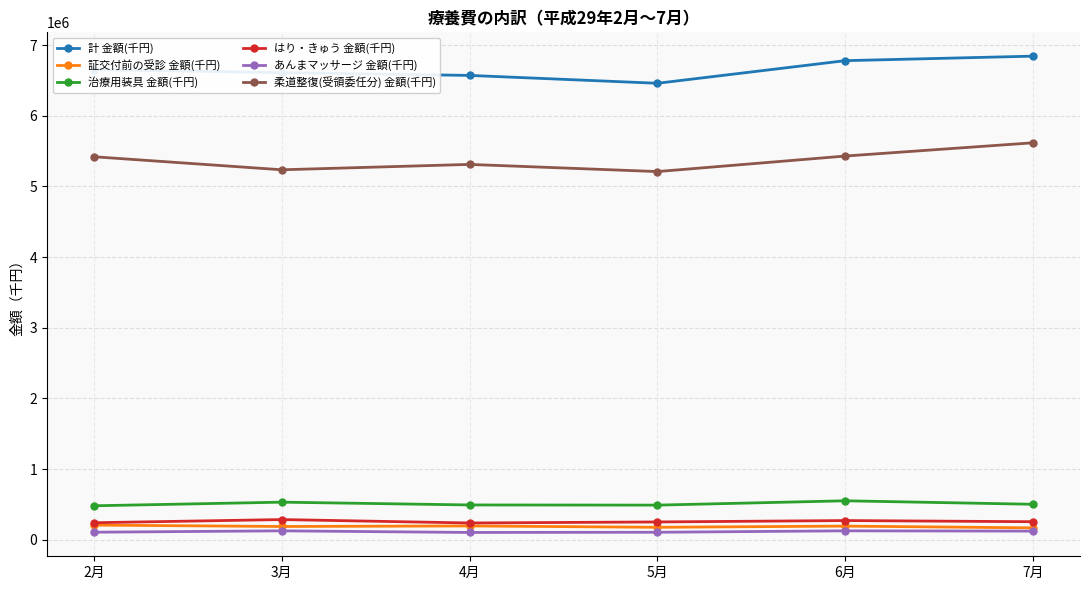

What is the greatest value displayed?

6844494.2